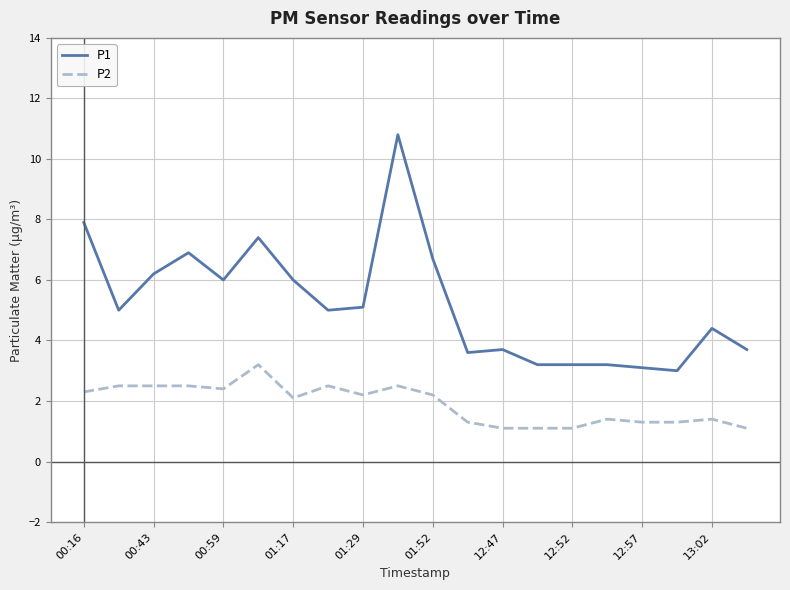

True or false: P2 and P1 intersect in this chart.

False